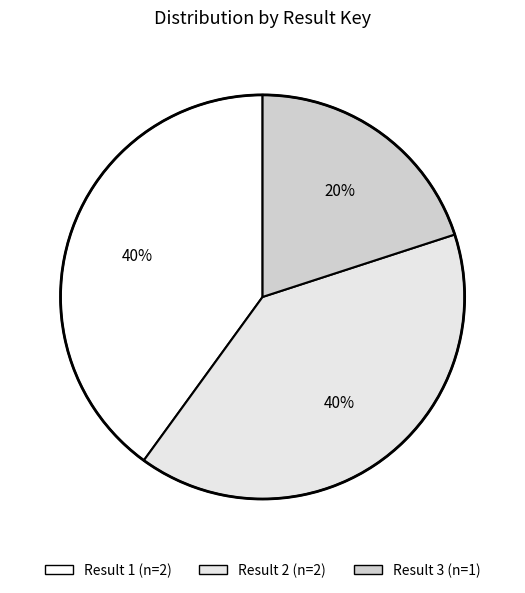

How many slices are in this pie chart?

3